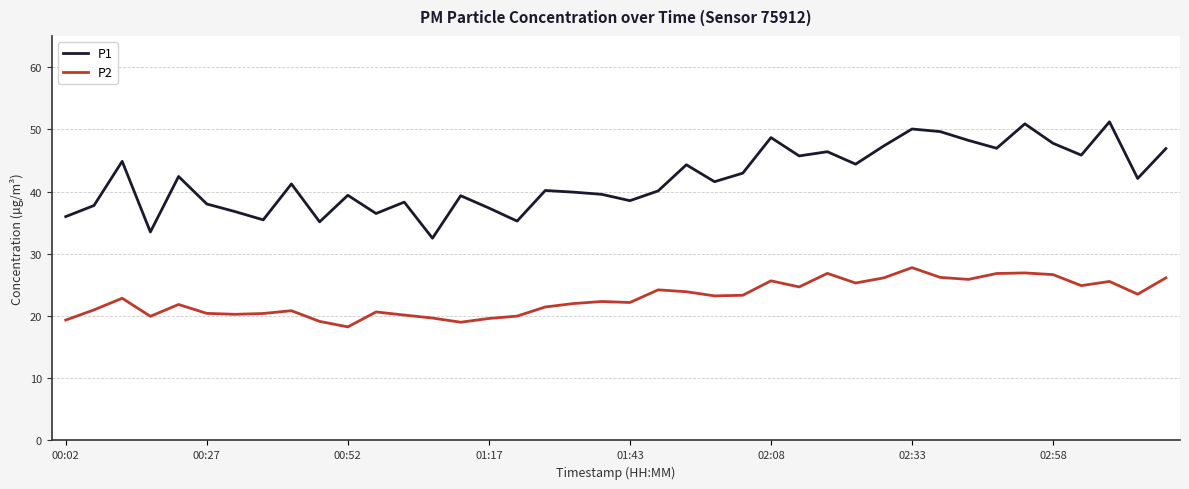

True or false: P1 and P2 intersect in this chart.

False